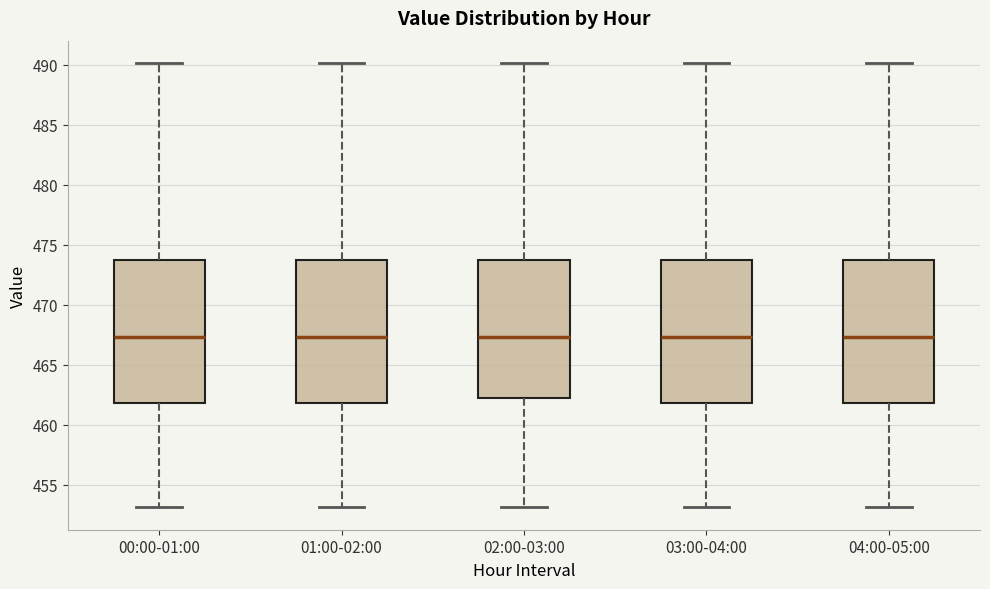

Reading left to right, transcribe this box plot: for each box, give where its median line is, the range the box spans, and where its two whiskers end, as read against the y-axis. The values are not printed on the chart, so give them approximately, as read against the axis.

00:00-01:00: median 467.5, box 462.0 to 474.0, whiskers 453.0 to 490.0
01:00-02:00: median 467.5, box 462.0 to 474.0, whiskers 453.0 to 490.0
02:00-03:00: median 467.5, box 462.0 to 474.0, whiskers 453.0 to 490.0
03:00-04:00: median 467.5, box 462.0 to 474.0, whiskers 453.0 to 490.0
04:00-05:00: median 467.5, box 462.0 to 474.0, whiskers 453.0 to 490.0